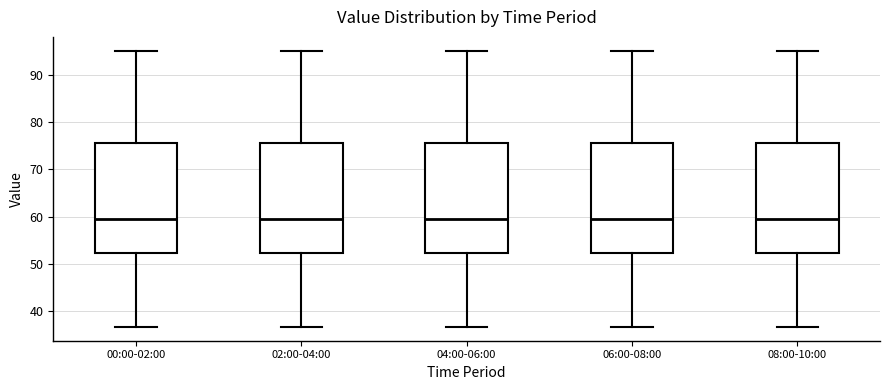

Reading left to right, transcribe this box plot: for each box, give where its median line is, the range the box spans, and where its two whiskers end, as read against the y-axis. The values are not printed on the chart, so give them approximately, as read against the axis.

00:00-02:00: median 60, box 52 to 76, whiskers 37 to 95
02:00-04:00: median 60, box 52 to 76, whiskers 37 to 95
04:00-06:00: median 60, box 52 to 76, whiskers 37 to 95
06:00-08:00: median 60, box 52 to 76, whiskers 37 to 95
08:00-10:00: median 60, box 52 to 76, whiskers 37 to 95